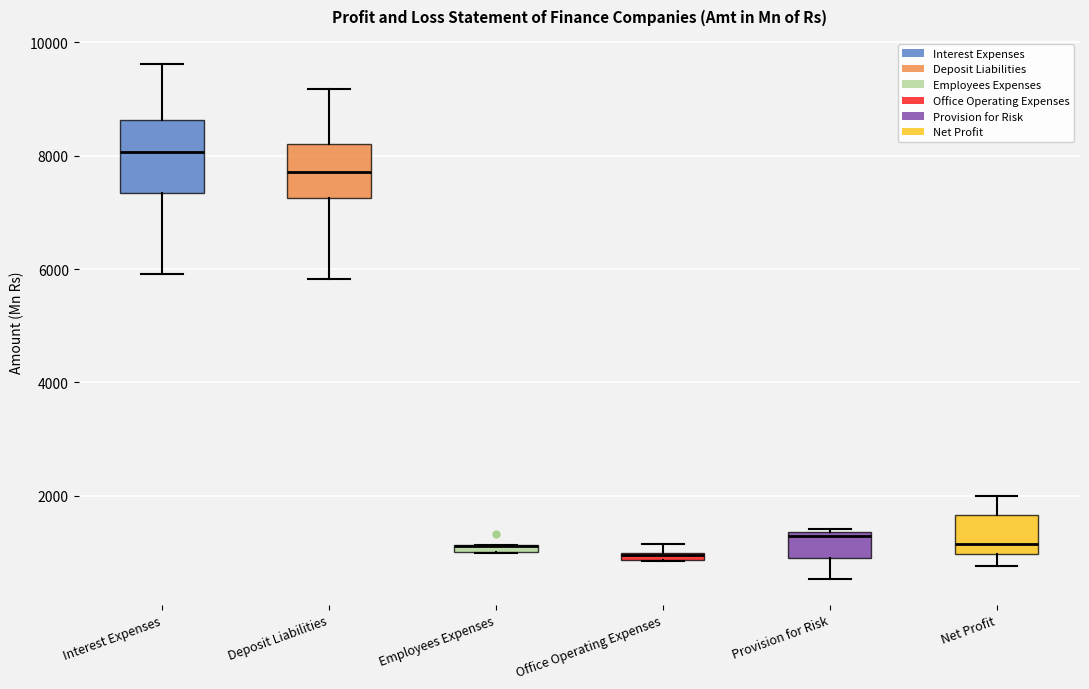

Which box is the tallest, from its lower edge to its upper edge?

Interest Expenses